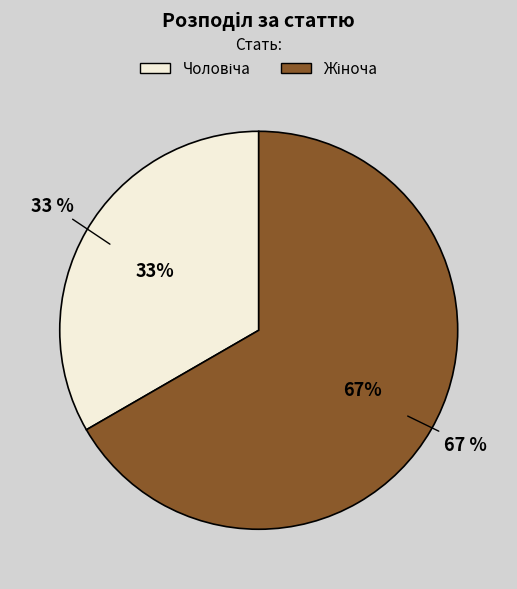

How many segments does this pie chart have?

2